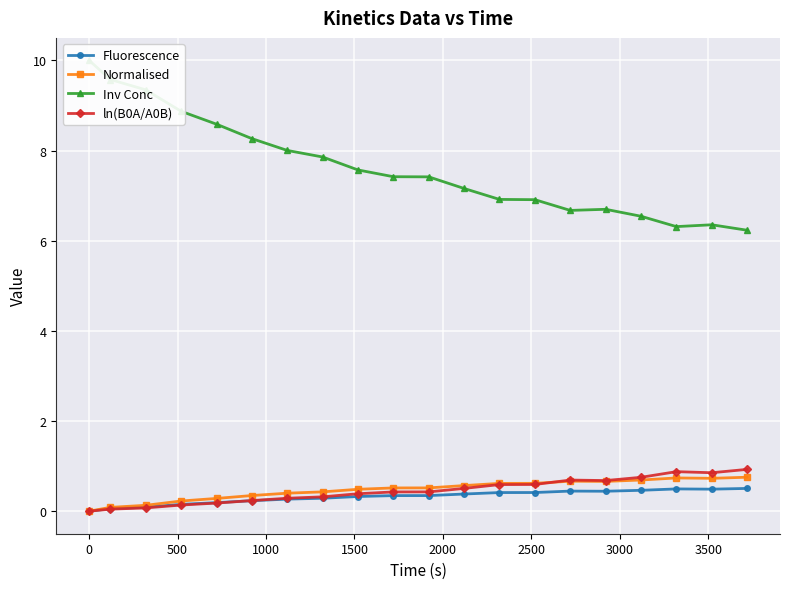

True or false: Normalised has more than 0 interior local peaks.

True